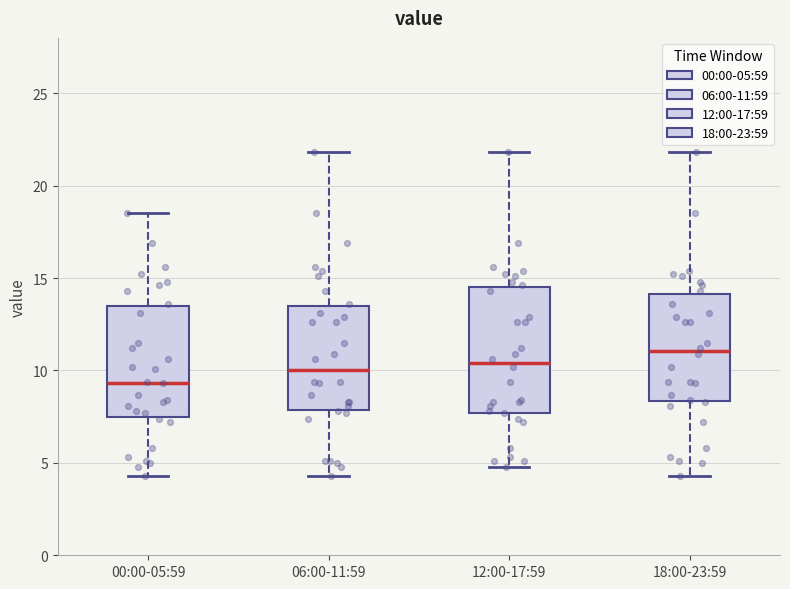

Which box's median line is the highest?

18:00-23:59